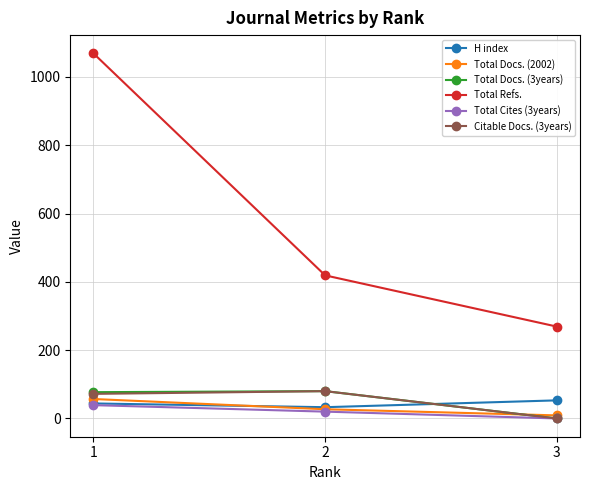

Which series has the widest spread of values?

Total Refs.